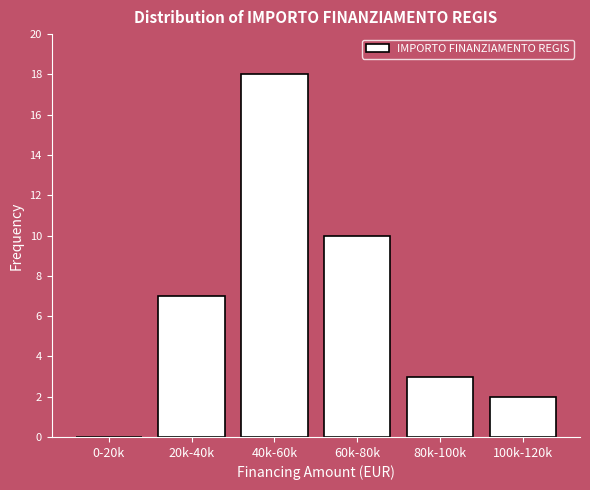

Reading left to right, extract all data points from this chart.

0-20k=0	20k-40k=7	40k-60k=18	60k-80k=10	80k-100k=3	100k-120k=2